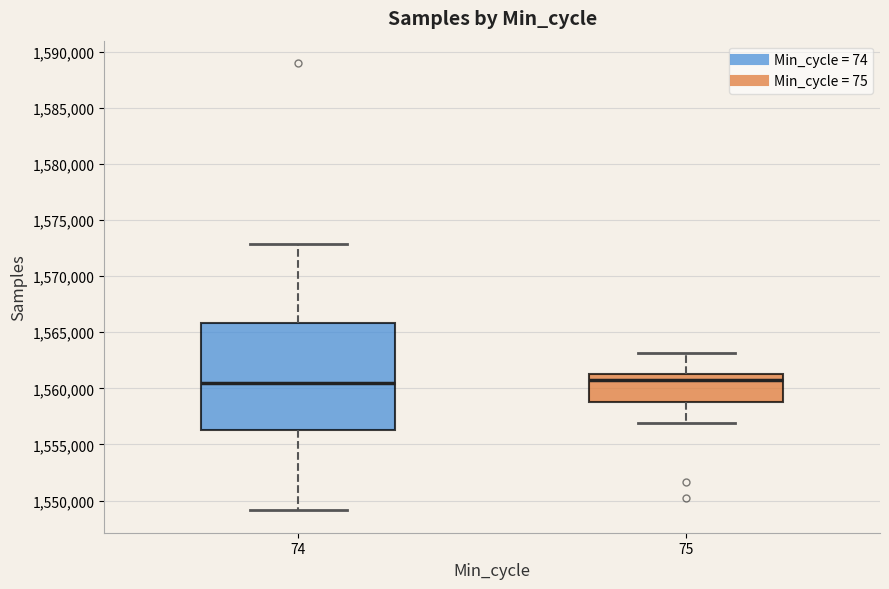

Reading left to right, transcribe this box plot: for each box, give where its median line is, the range the box spans, and where its two whiskers end, as read against the y-axis. The values are not printed on the chart, so give them approximately, as read against the axis.

74: median 1560500, box 1556500 to 1566000, whiskers 1549000 to 1573000
75: median 1560500, box 1559000 to 1561500, whiskers 1557000 to 1563000